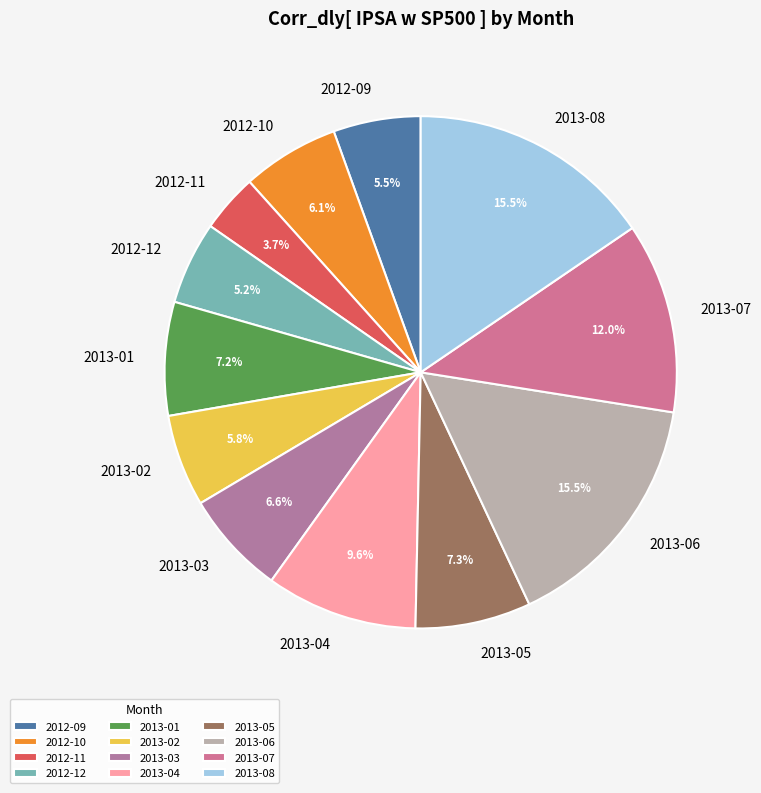

Is it true that 2012-12 is 5% of the pie?

True